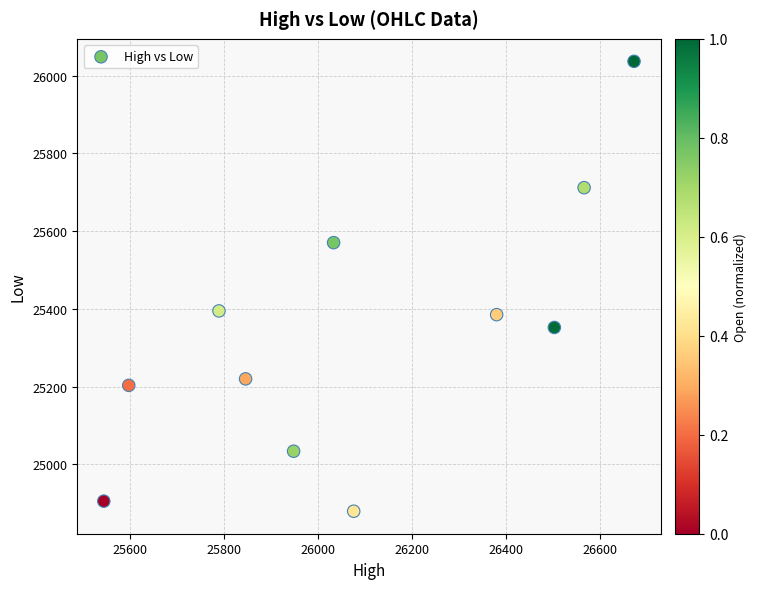

What is the average Y value?

25335.9